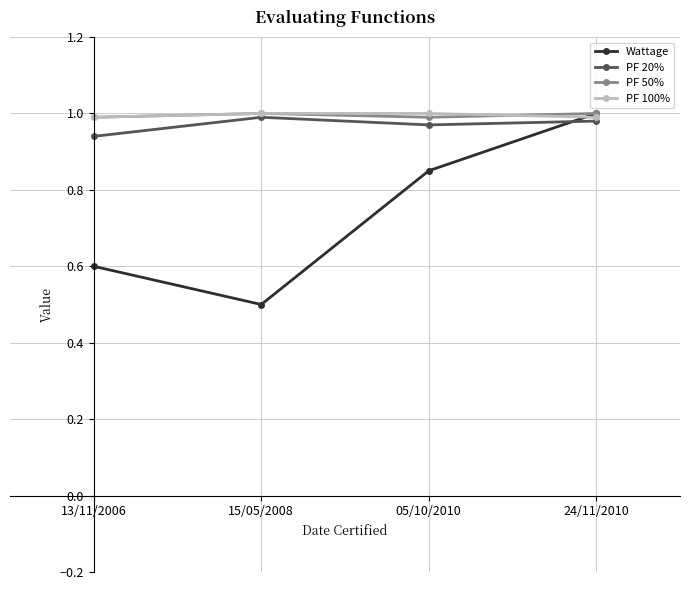

What is the label of the 4th point from the right?

13/11/2006